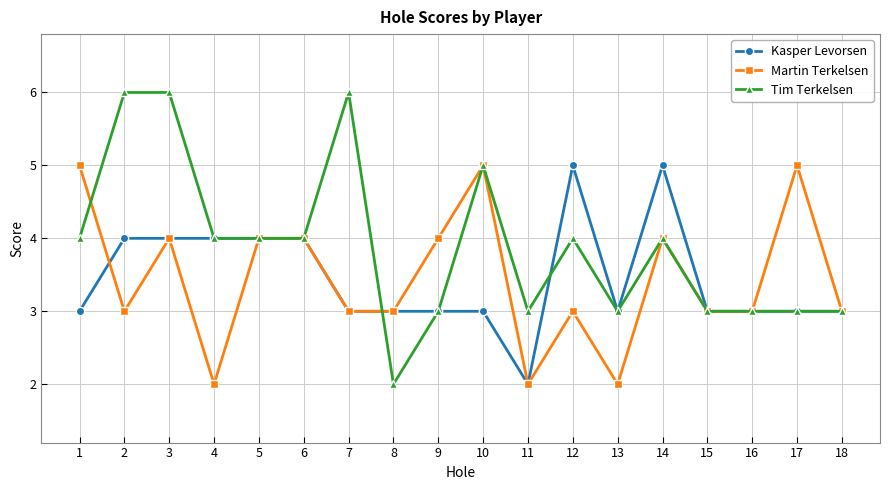

Which series has the largest range (max minus min)?

Tim Terkelsen